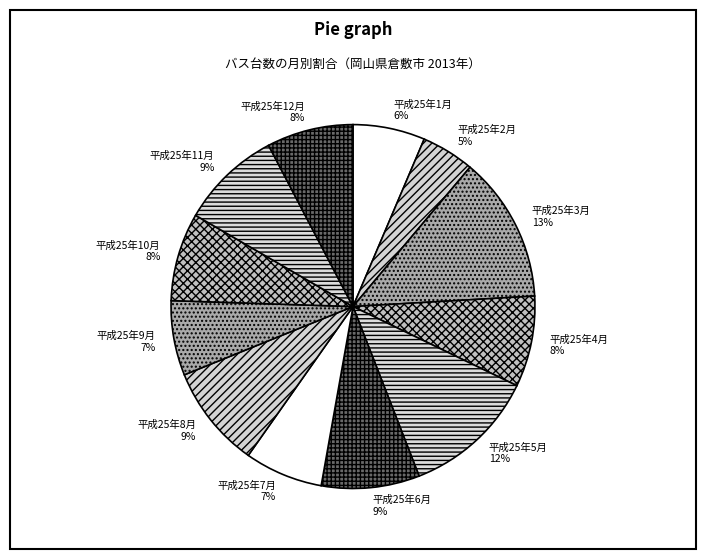

To the nearest percent, what is the difference between the largest and smallest slice percentages?

8%